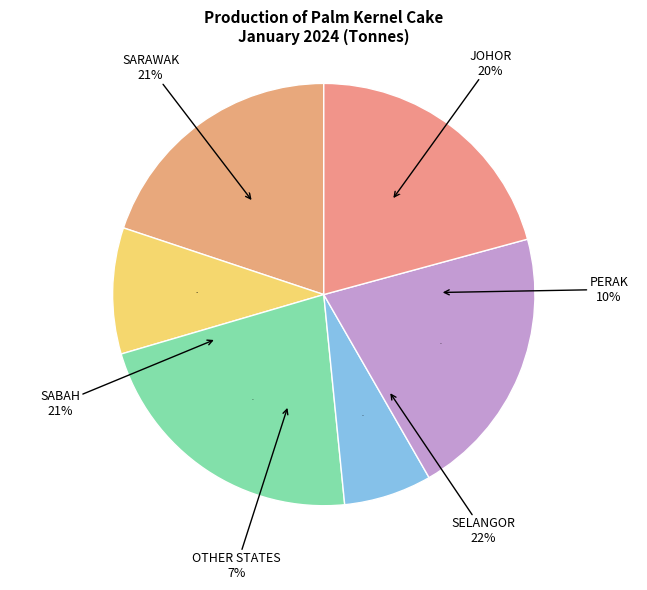

The JOHOR slice represents 8% of the pie. True or false?

False